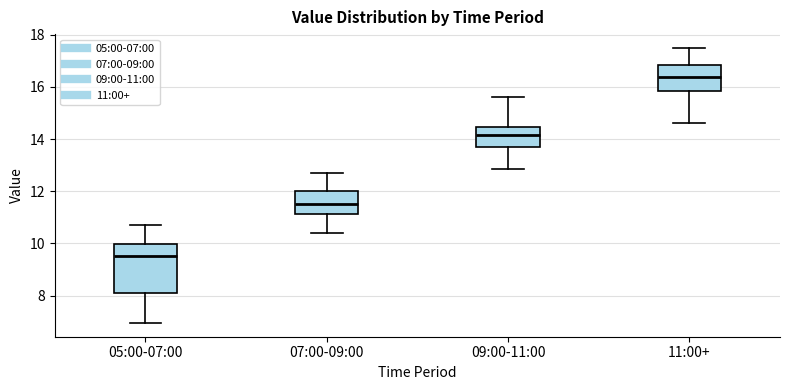

Reading left to right, read every box against the y-axis: the position of its median line, the range the box covers, and the ends of its whiskers. The values are not printed on the chart, so give them approximately, as read against the axis.

05:00-07:00: median 9.6, box 8.2 to 10.0, whiskers 7.0 to 10.8
07:00-09:00: median 11.6, box 11.2 to 12.0, whiskers 10.4 to 12.8
09:00-11:00: median 14.2, box 13.6 to 14.4, whiskers 12.8 to 15.6
11:00+: median 16.4, box 15.8 to 16.8, whiskers 14.6 to 17.6